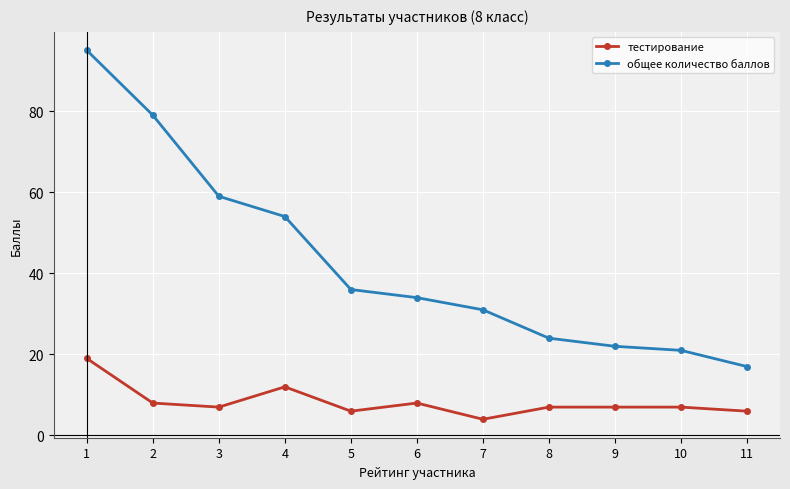

At which category does the chart reach its peak across all series?

1